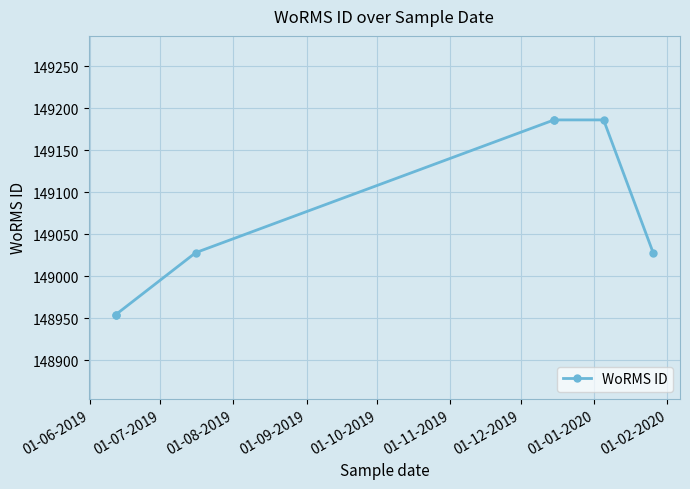

How many data points are less than 149028?

2